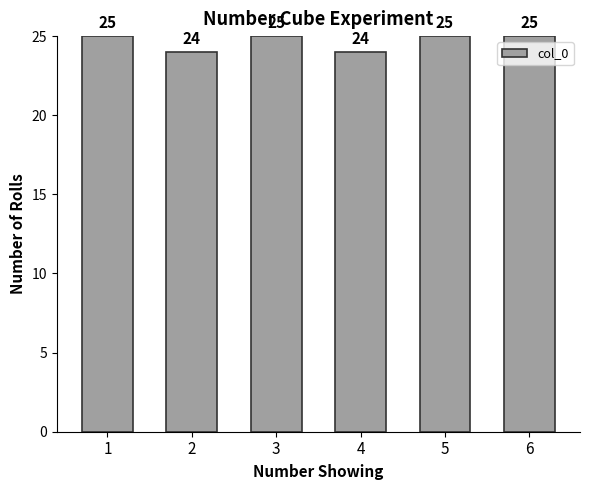

Reading left to right, what are all the values shown in this chart?

25	24	25	24	25	25